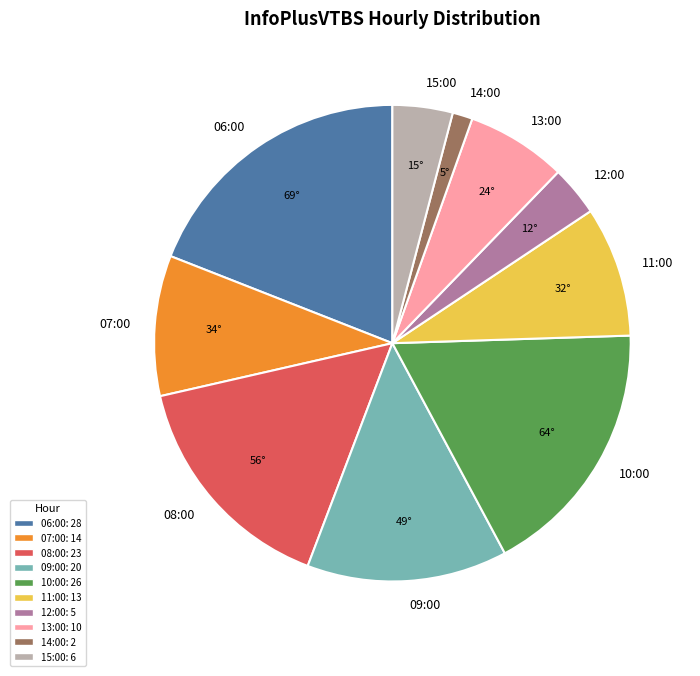

Do 14:00 and 06:00 together represent more than half of the pie?

No